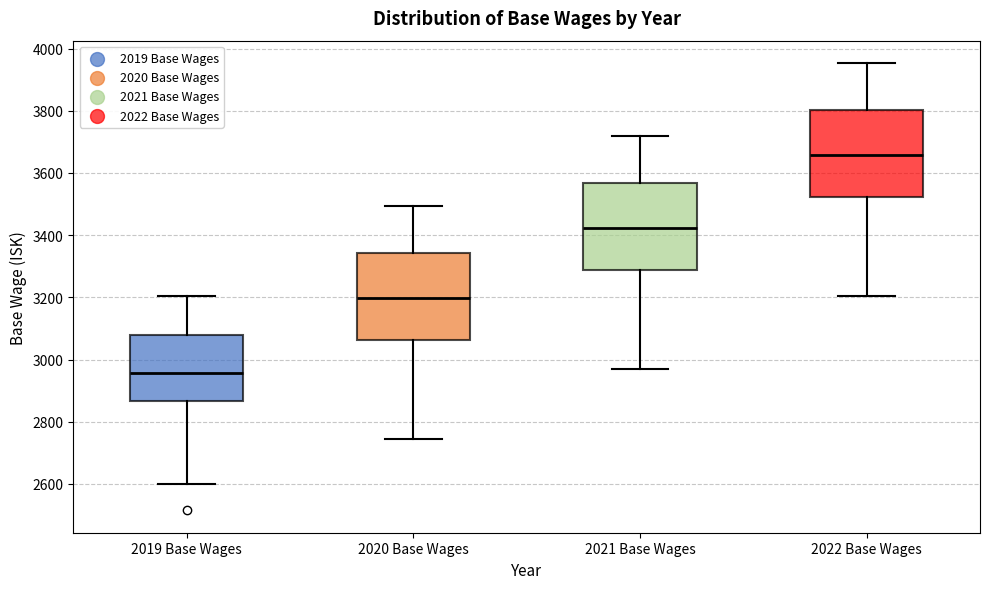

Reading left to right, transcribe this box plot: for each box, give where its median line is, the range the box spans, and where its two whiskers end, as read against the y-axis. The values are not printed on the chart, so give them approximately, as read against the axis.

2019 Base Wages: median 2960, box 2860 to 3080, whiskers 2600 to 3200
2020 Base Wages: median 3200, box 3060 to 3340, whiskers 2740 to 3500
2021 Base Wages: median 3420, box 3280 to 3560, whiskers 2980 to 3720
2022 Base Wages: median 3660, box 3520 to 3800, whiskers 3200 to 3960